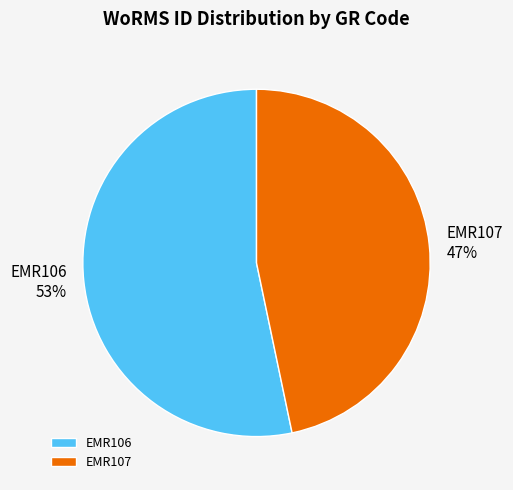

How many slices are in this pie chart?

2